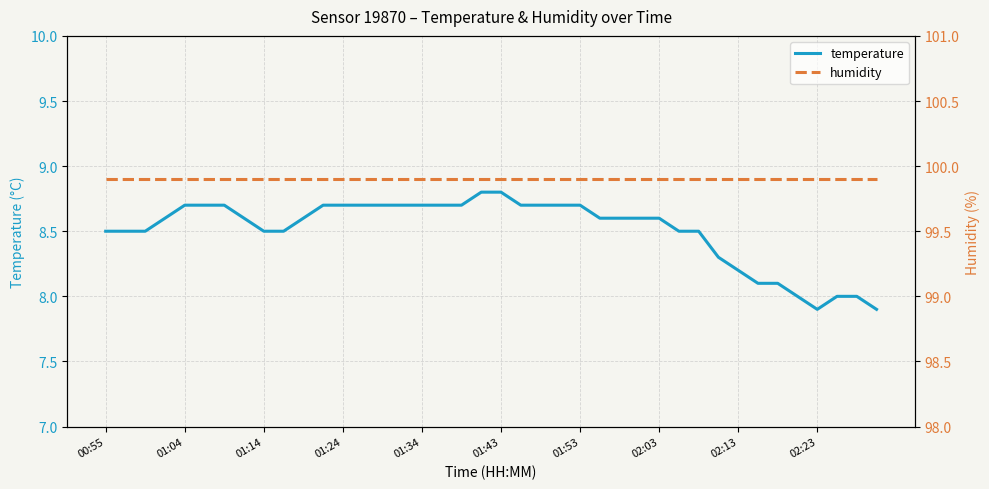

True or false: temperature and humidity intersect in this chart.

False